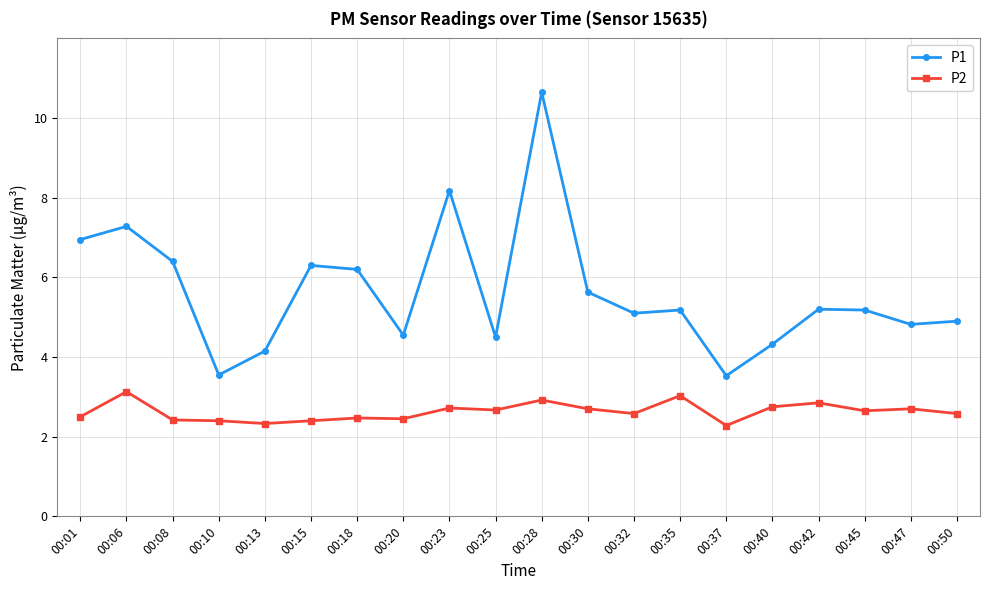

What is the value of the P1 point at the 16th from the left?

4.3